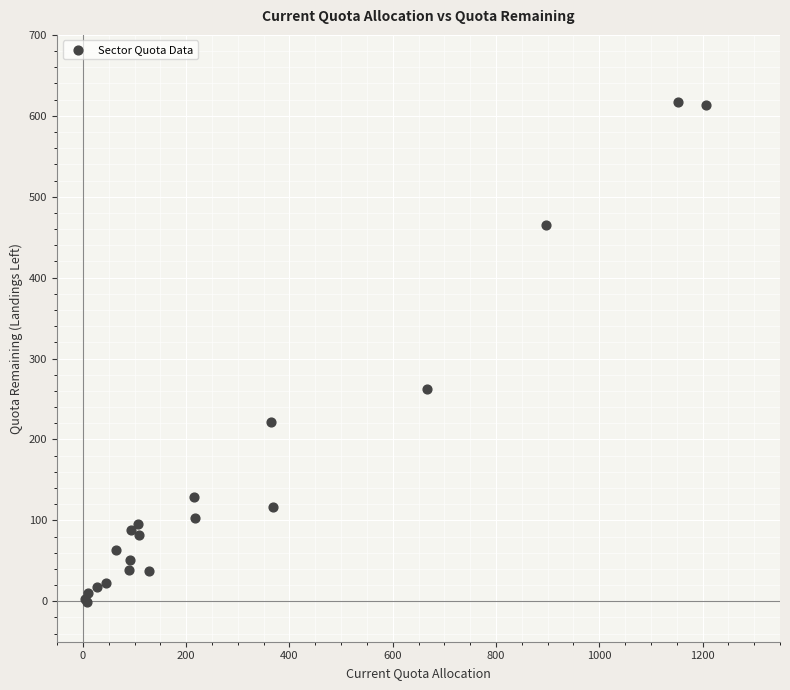

What Y value in the scatter plot is closest to 307?

261.8